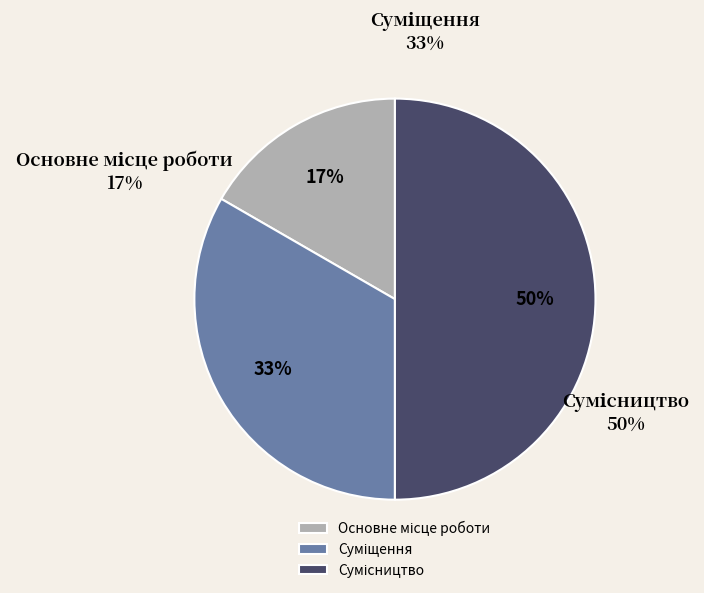

Which has a higher value, Суміщення or Сумісництво?

Сумісництво